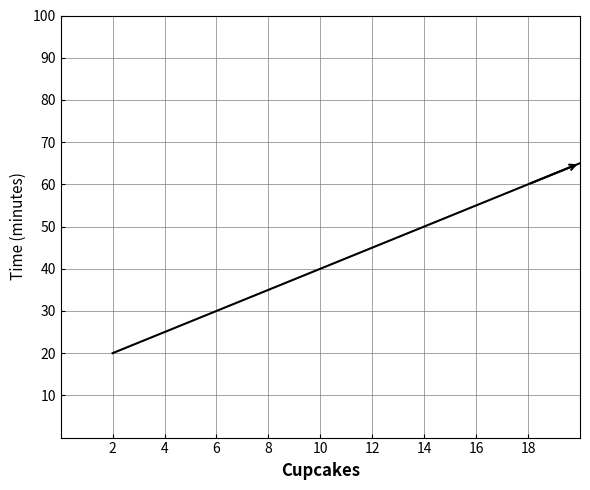

What is the minimum value shown in the chart?

20